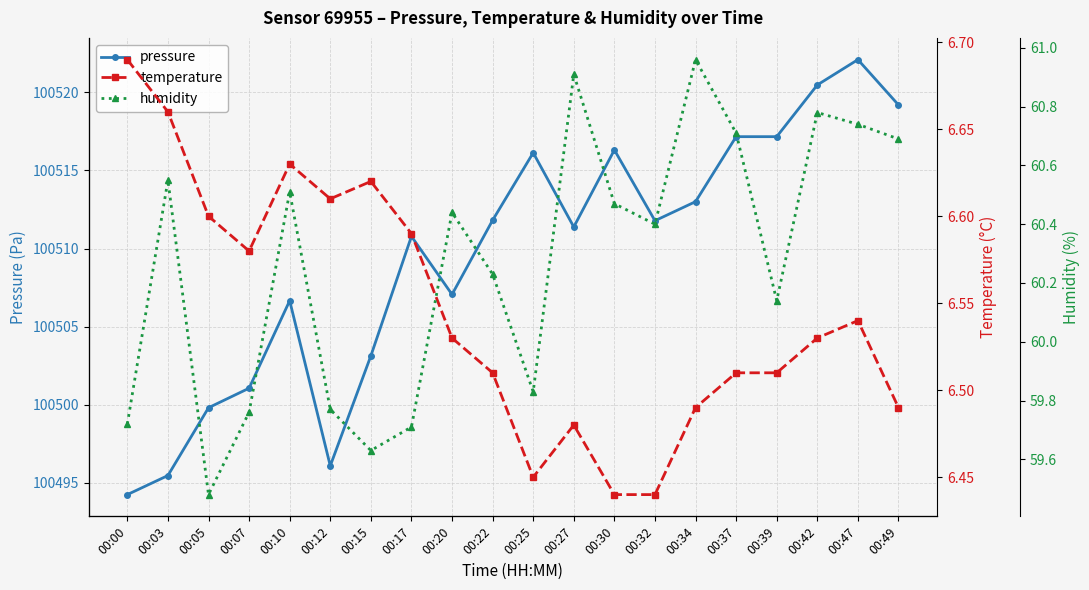

What is the approximate value of humidity at 00:07?

59.8